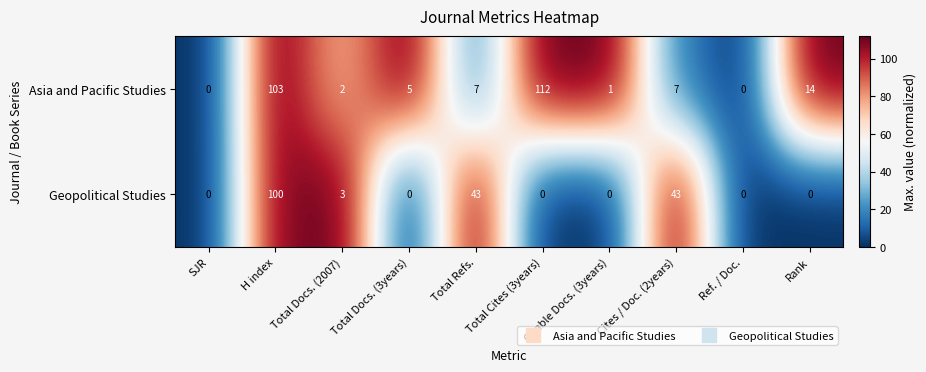

At Total Docs. (3years), list the series in order from smallest to largest.

Geopolitical Studies, Asia and Pacific Studies